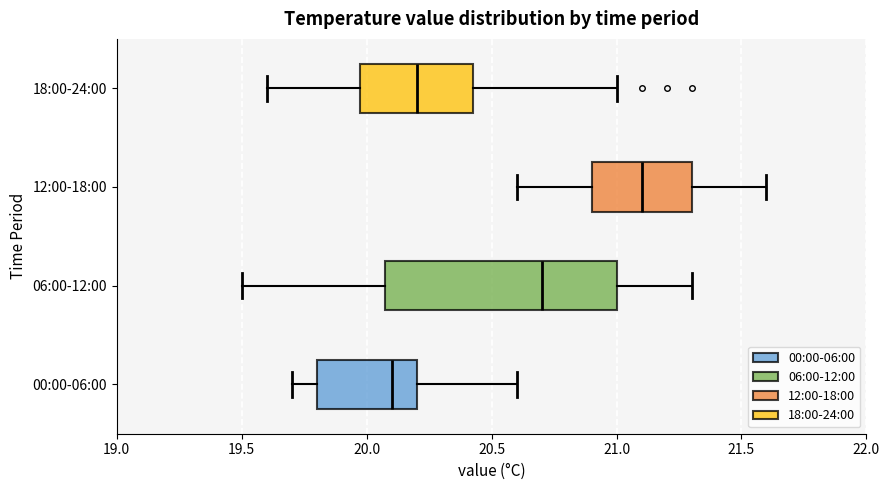

Comparing the boxes themselves (not the whiskers), which one is the widest?

06:00-12:00